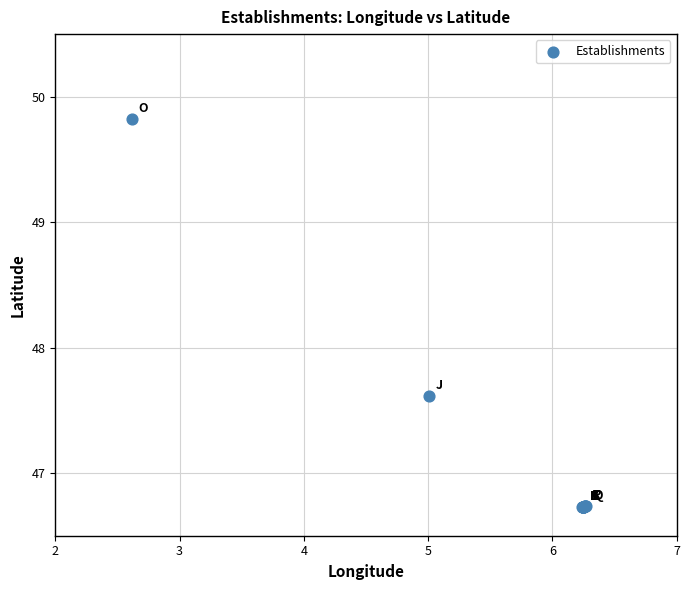

What Y value in the scatter plot is closest to 48?

47.6